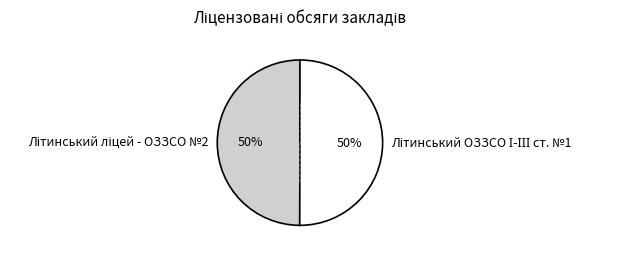

Count the number of slices in the pie.

2